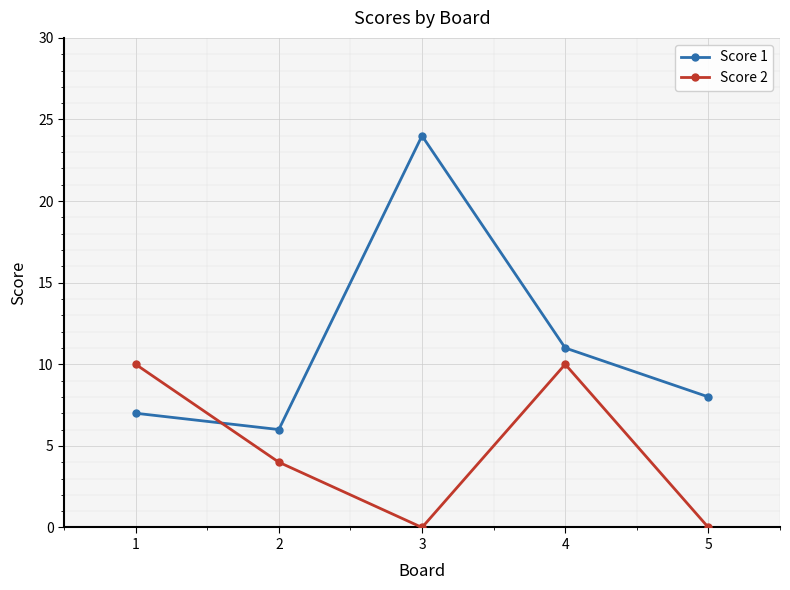

At which label is Score 1 closest to 15?

4